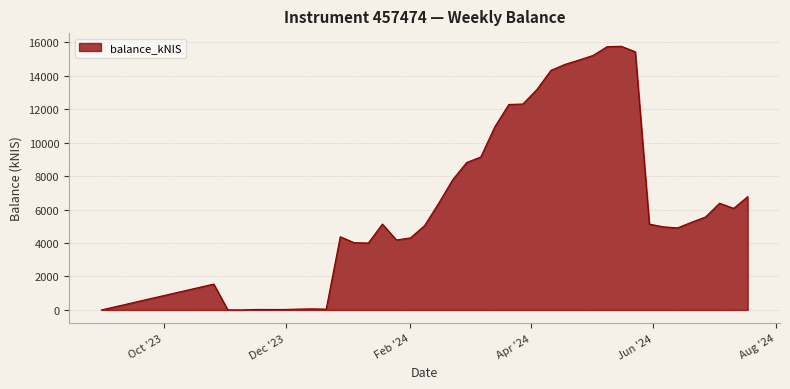

What is the maximum value shown in the chart?

15763.4